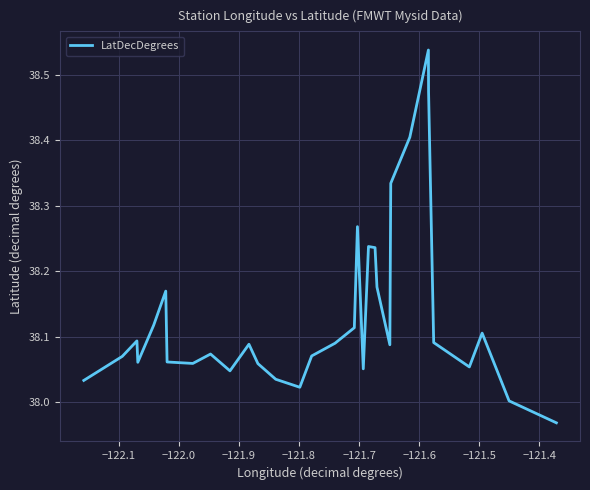

What is the difference between the maximum and minimum values?

0.6